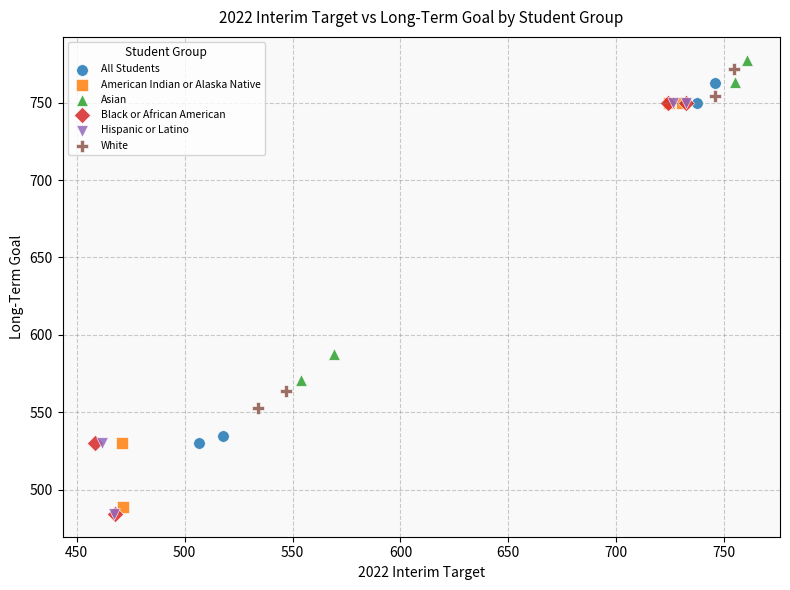

Which series has the widest spread of Y values?

Hispanic or Latino